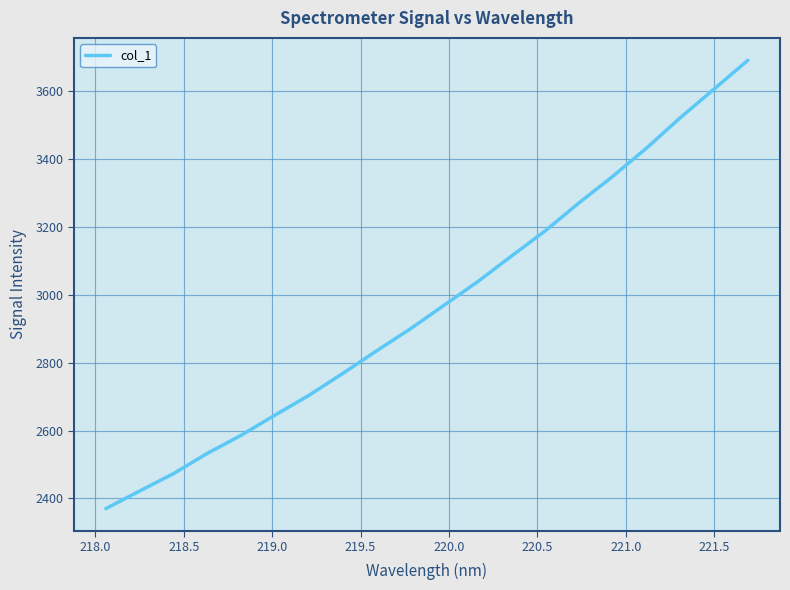

What is the minimum value shown in the chart?

2370.2